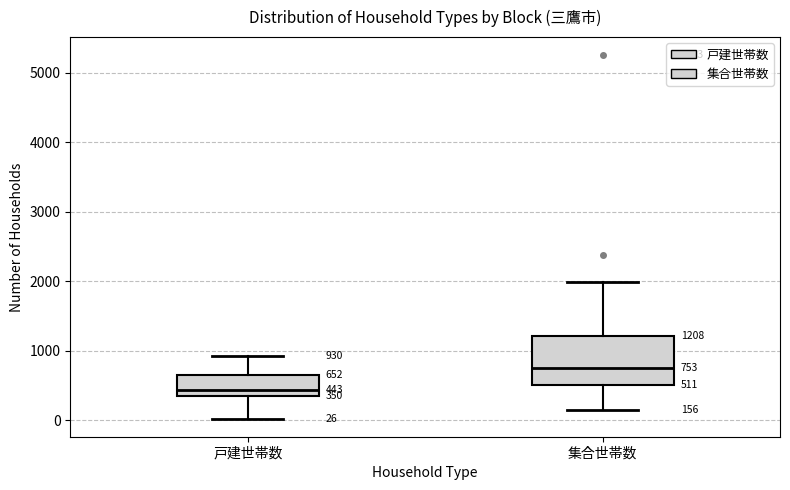

Comparing the boxes themselves (not the whiskers), which one is the tallest?

集合世帯数